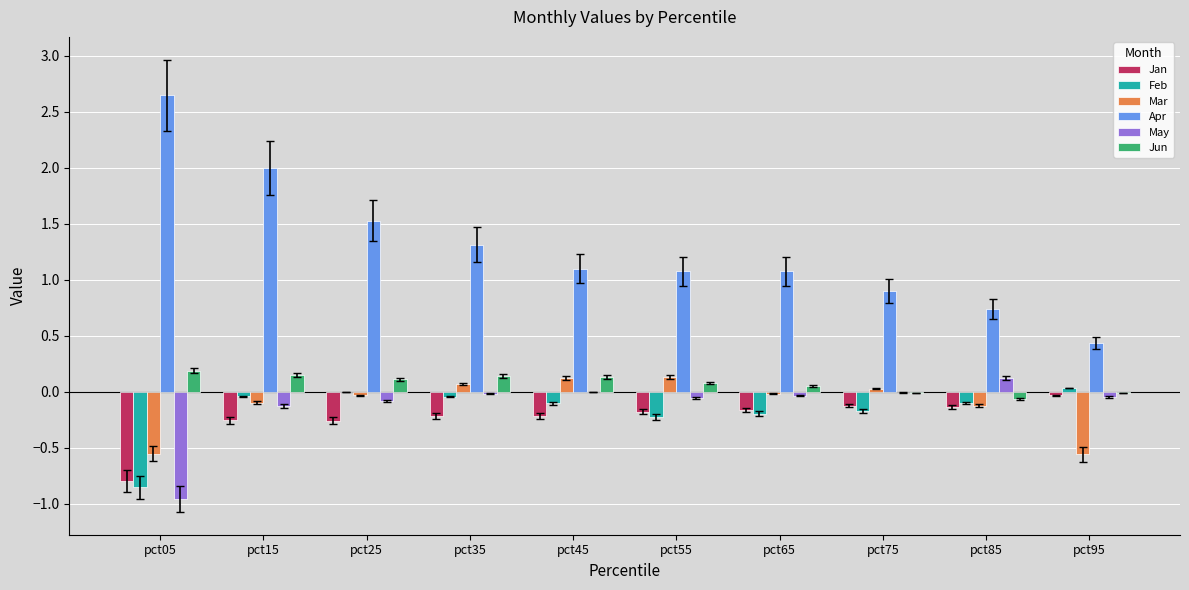

True or false: Mar has a value of -0.0 at pct25.

True